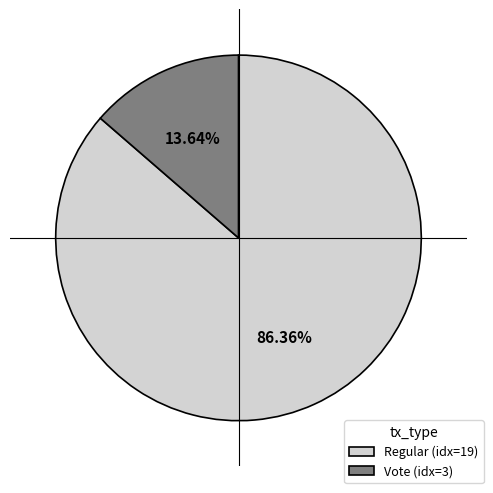

Count the number of slices in the pie.

2